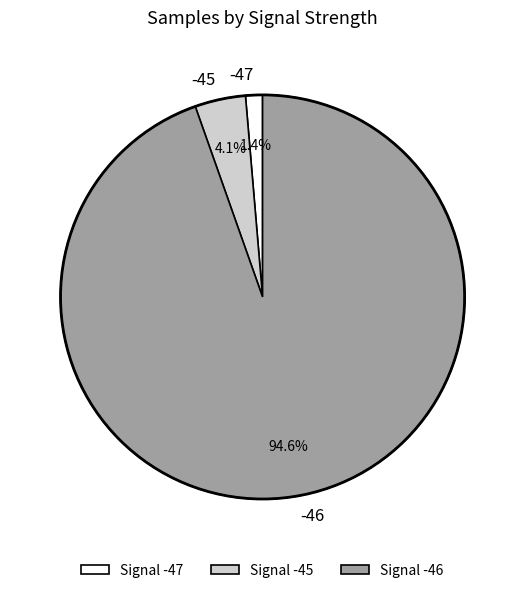

To the nearest percent, what is the average slice percentage?

33%